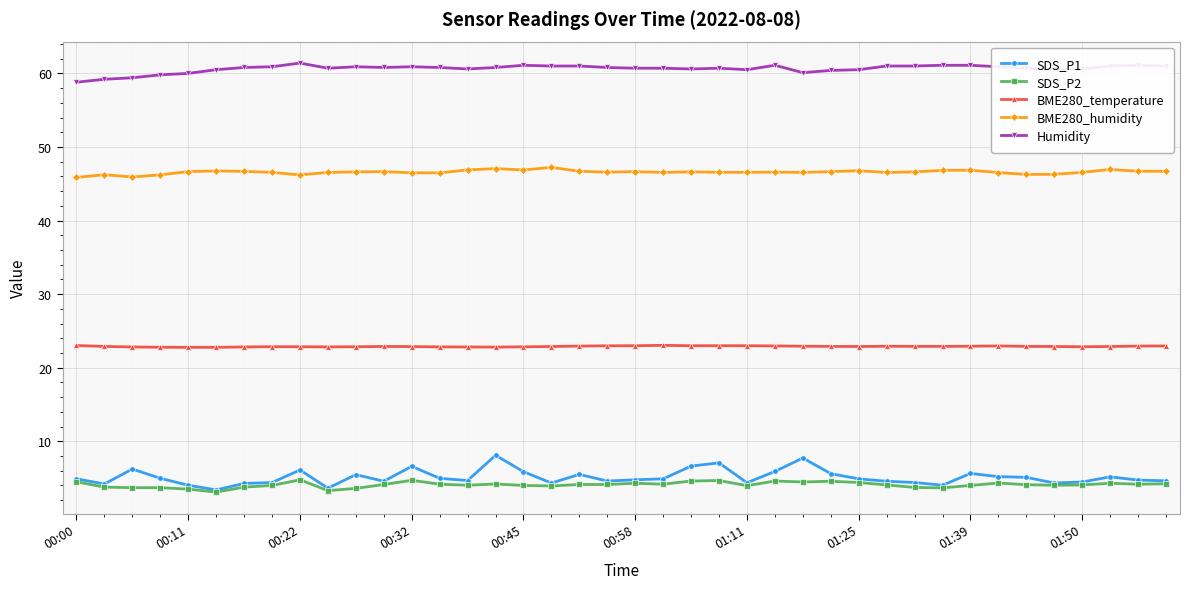

What is the lowest value of the BME280_temperature series?

22.8